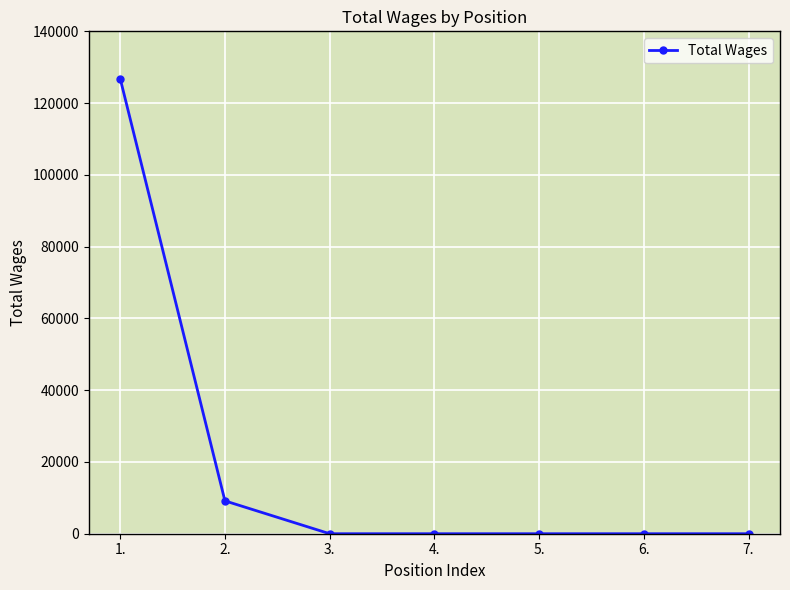

Which label corresponds to the largest value in the chart?

1.